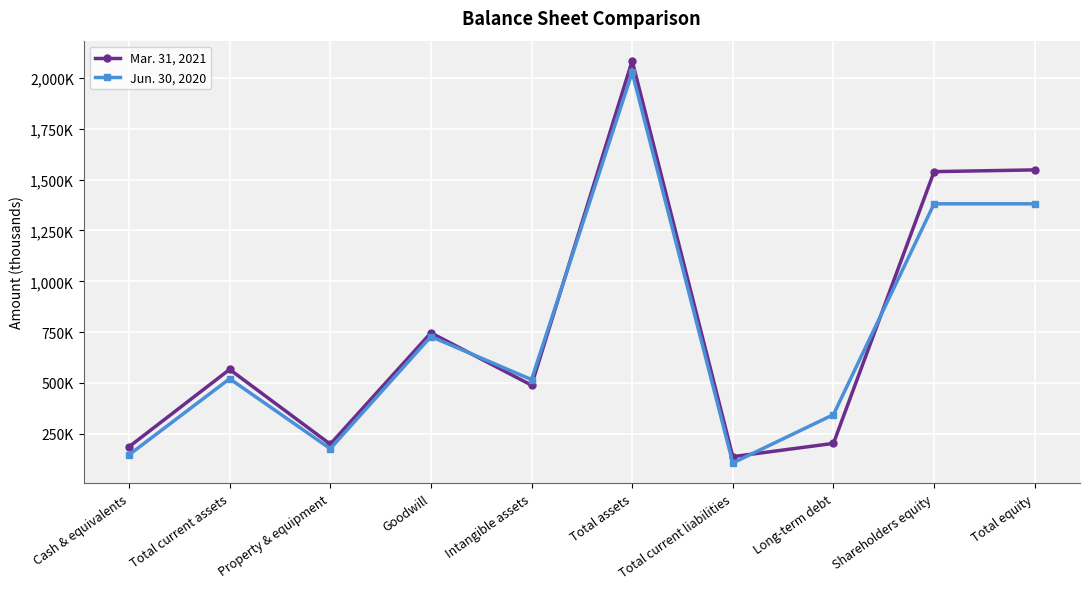

What is the label of the 3rd point from the right?

Long-term debt